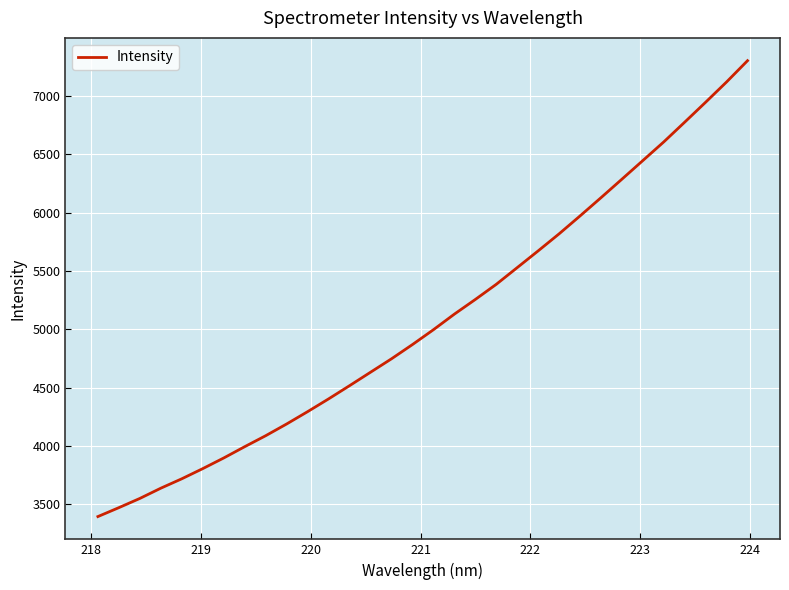

What is the minimum value shown in the chart?

3394.4